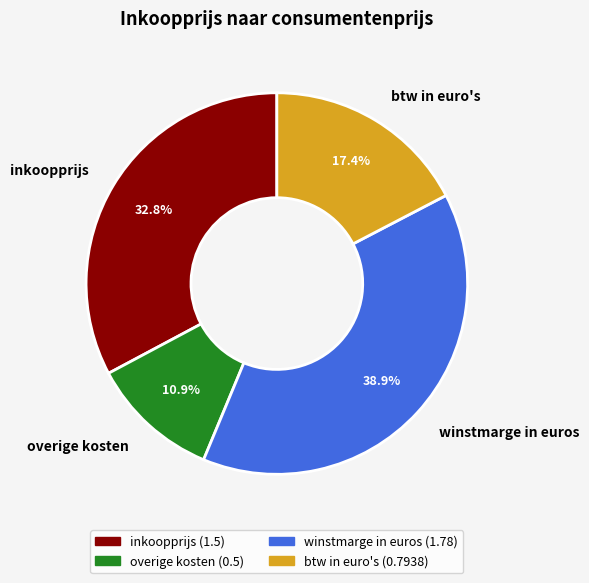

Which category has the smallest portion of the pie?

overige kosten